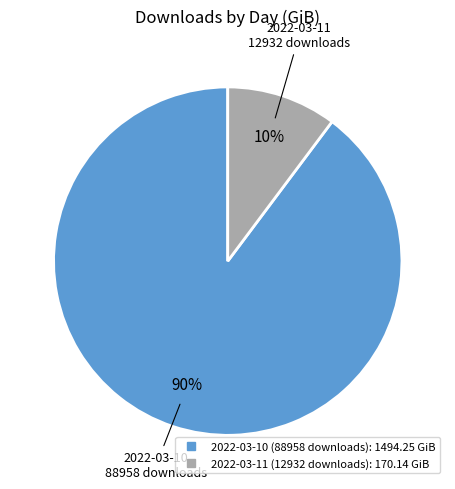

Which has a higher value, 2022-03-11 (12932 downloads) or 2022-03-10 (88958 downloads)?

2022-03-10 (88958 downloads)